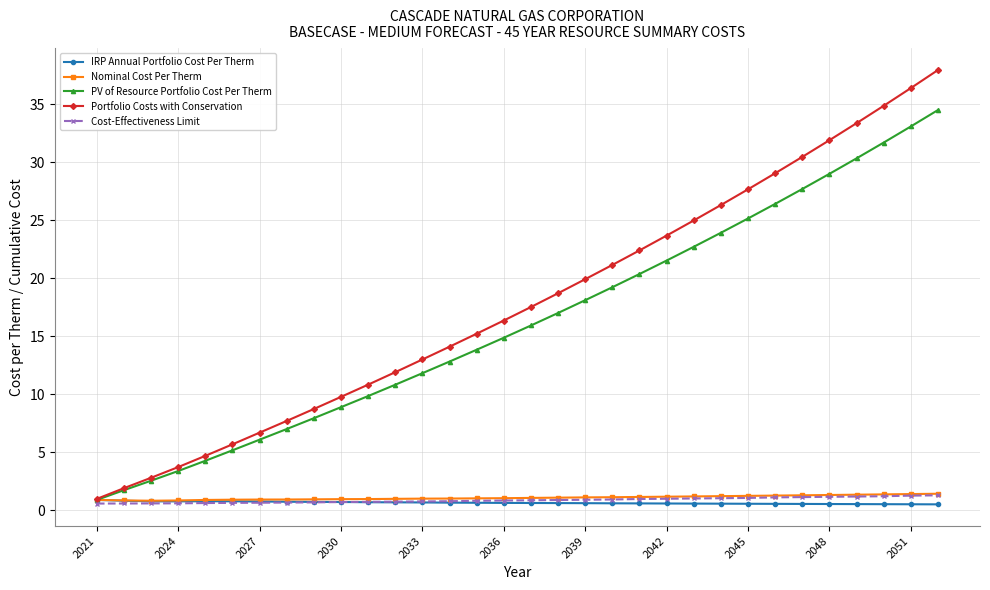

Which series has the largest range (max minus min)?

Portfolio Costs with Conservation